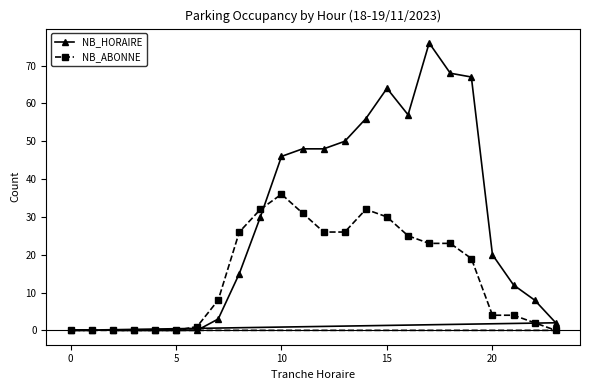

List the series in order of their overall mean, highest first.

NB_HORAIRE, NB_ABONNE